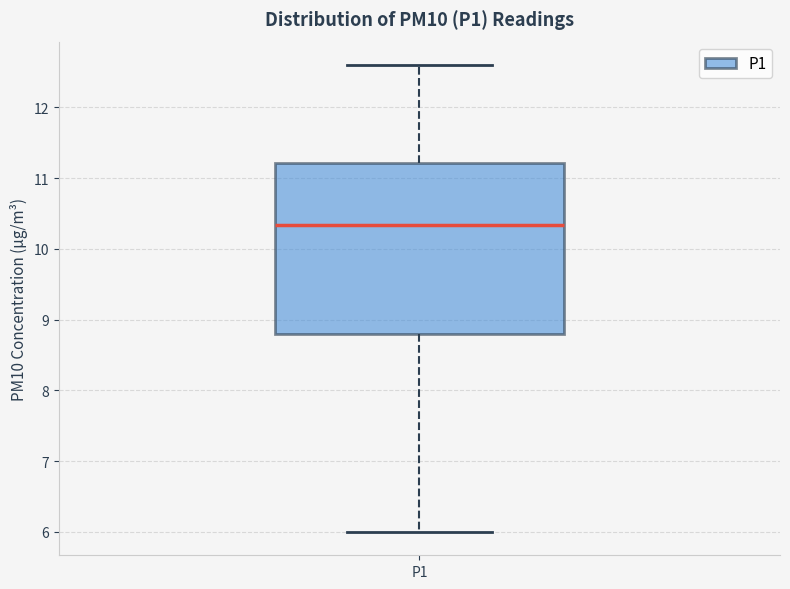

Transcribe this box plot: give where the median line is, the range the box spans, and where the two whiskers end, as read against the y-axis. The values are not printed on the chart, so give them approximately, as read against the axis.

median 10.3, box 8.8 to 11.2, whiskers 6.0 to 12.6